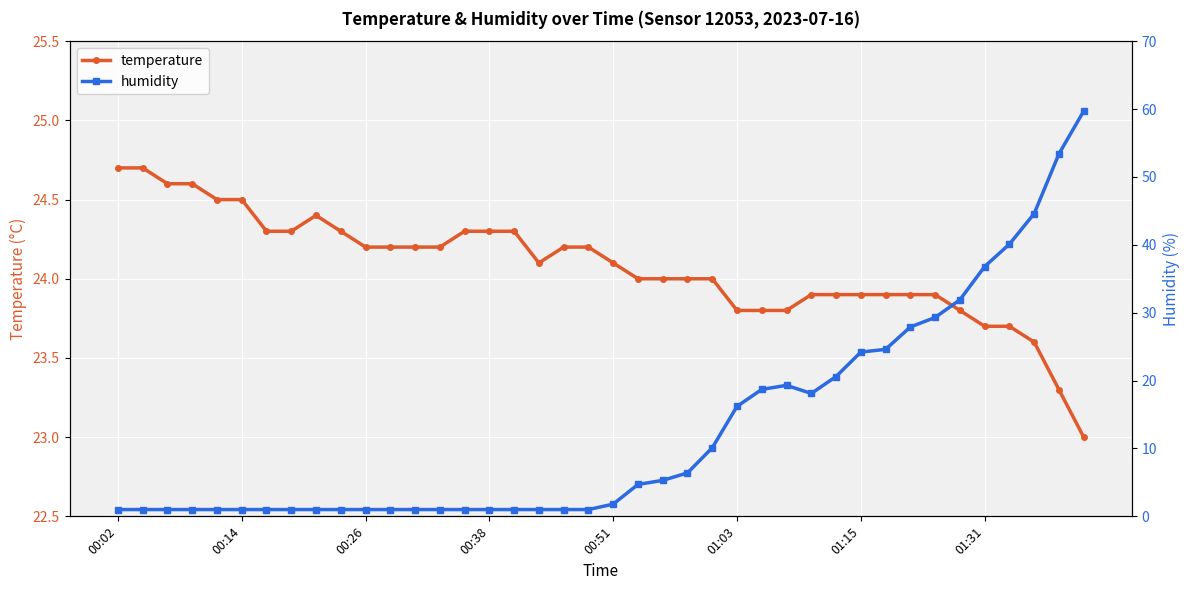

The humidity series shows 31.9 at 34. True or false?

True